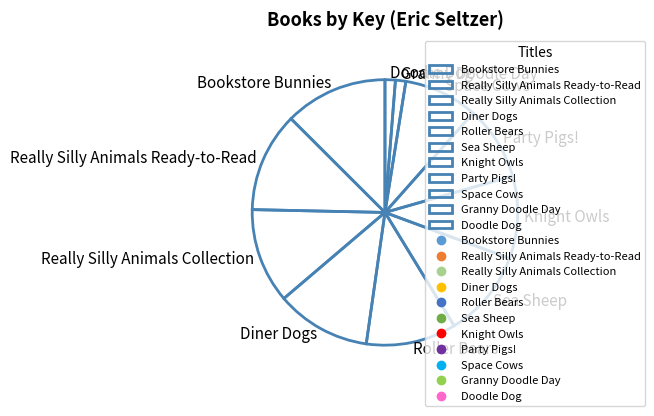

Does any single category account for the majority?

No